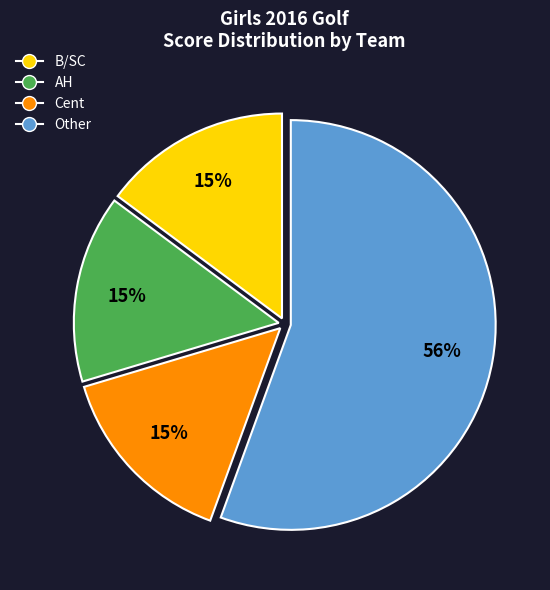

Does any single category account for the majority?

Yes